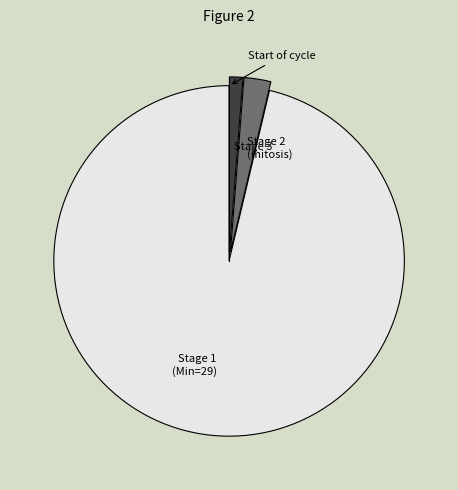

Which slice represents more than half of the pie?

Stage 1 (Min=29)